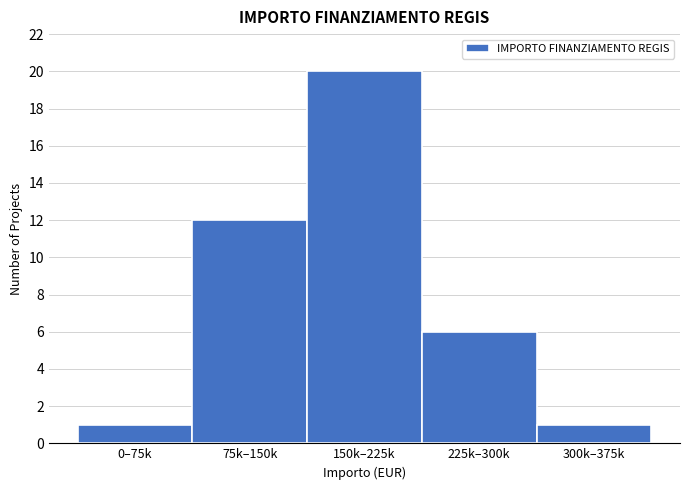

Reading right to left, list all the values displayed in this chart.

1	6	20	12	1